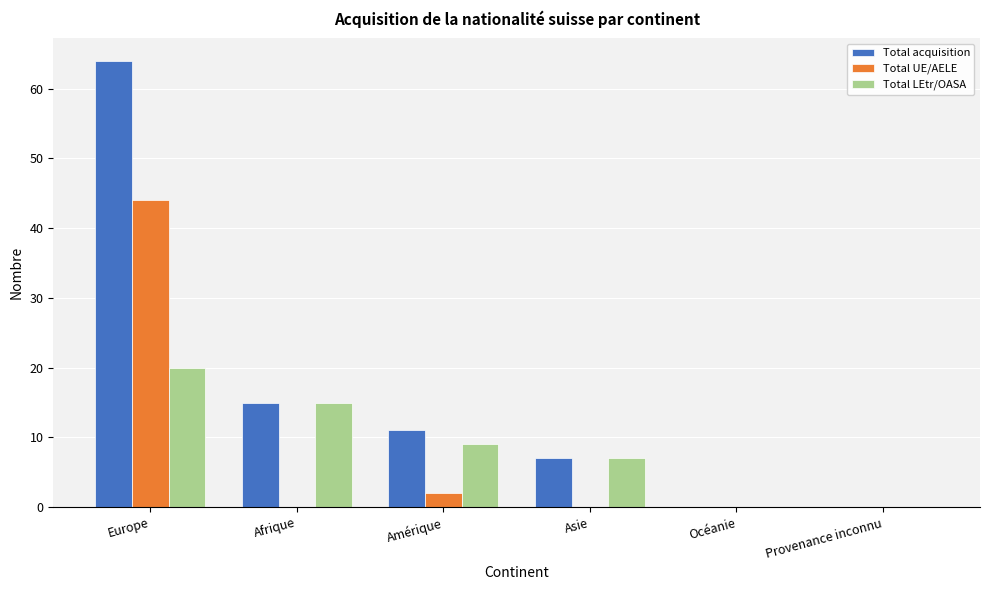

Is it true that Total LEtr/OASA equals 4 at Amérique?

False